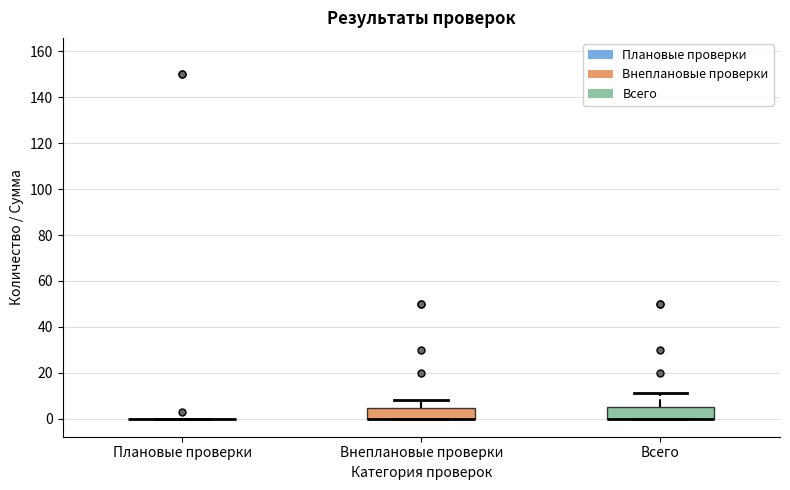

Reading left to right, transcribe this box plot: for each box, give where its median line is, the range the box spans, and where its two whiskers end, as read against the y-axis. The values are not printed on the chart, so give them approximately, as read against the axis.

Плановые проверки: box collapsed to a line at 0, whiskers 0 to 0
Внеплановые проверки: median 0 (drawn on the box's lower edge), box 0 to 4, whiskers 0 to 8
Всего: median 0 (drawn on the box's lower edge), box 0 to 6, whiskers 0 to 12